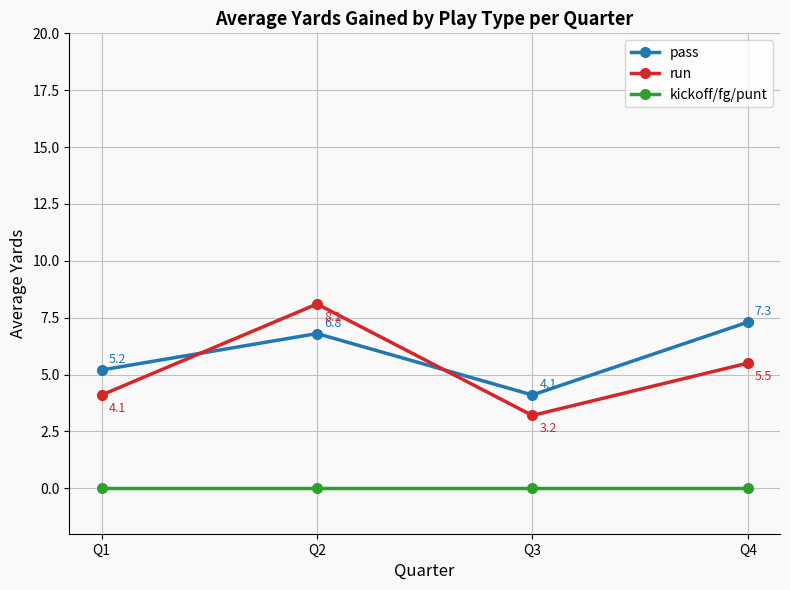

How many interior local valleys does the run series have?

1